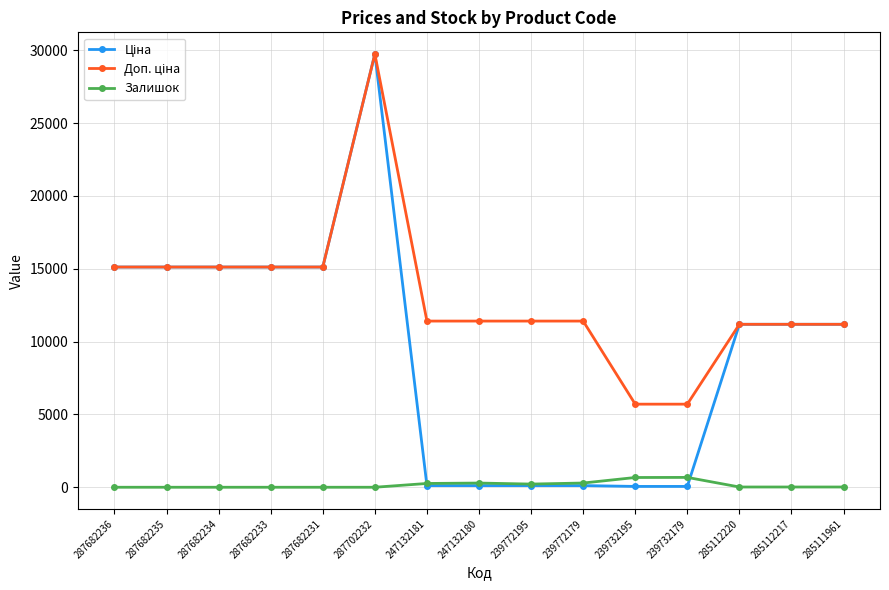

What position from the left is 239772195?

9